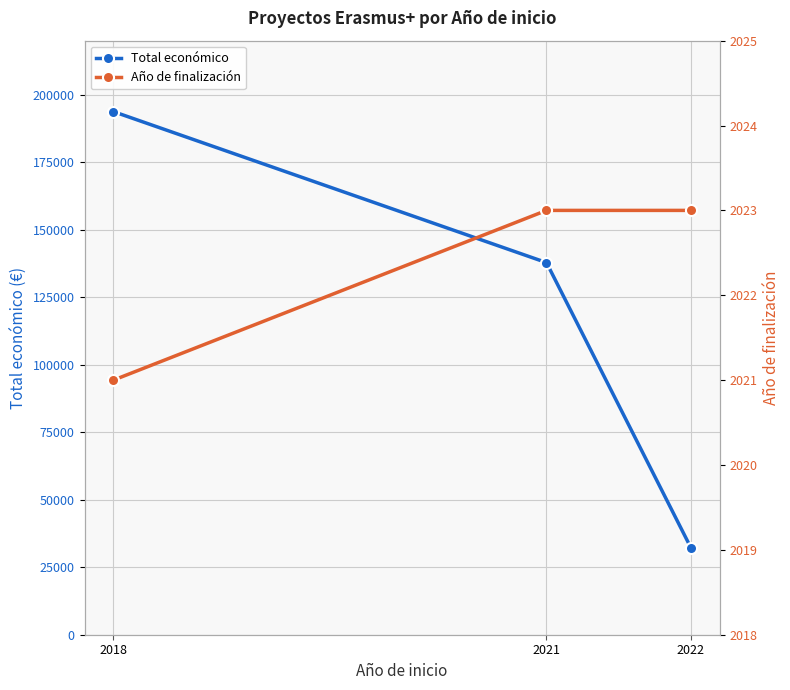

How many lines are shown in the chart?

2